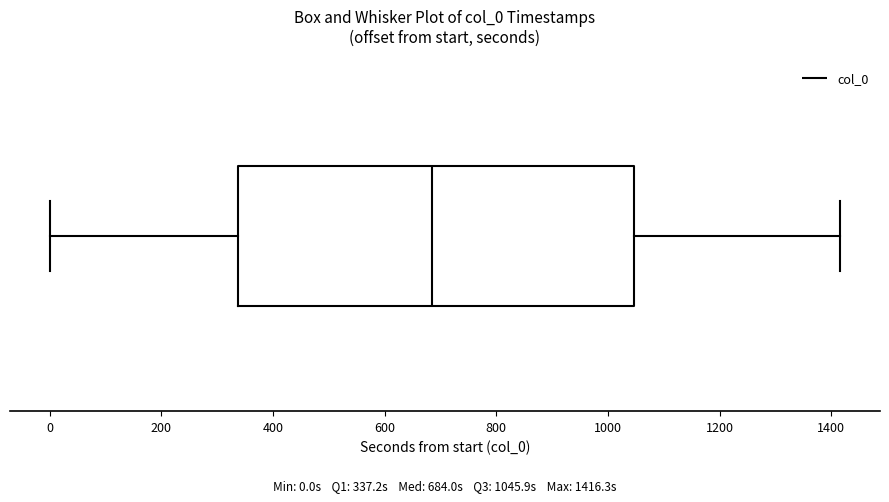

Transcribe this box plot: give where the median line is, the range the box spans, and where the two whiskers end, as read against the x-axis. The values are not printed on the chart, so give them approximately, as read against the axis.

median 680, box 340 to 1040, whiskers 0 to 1420